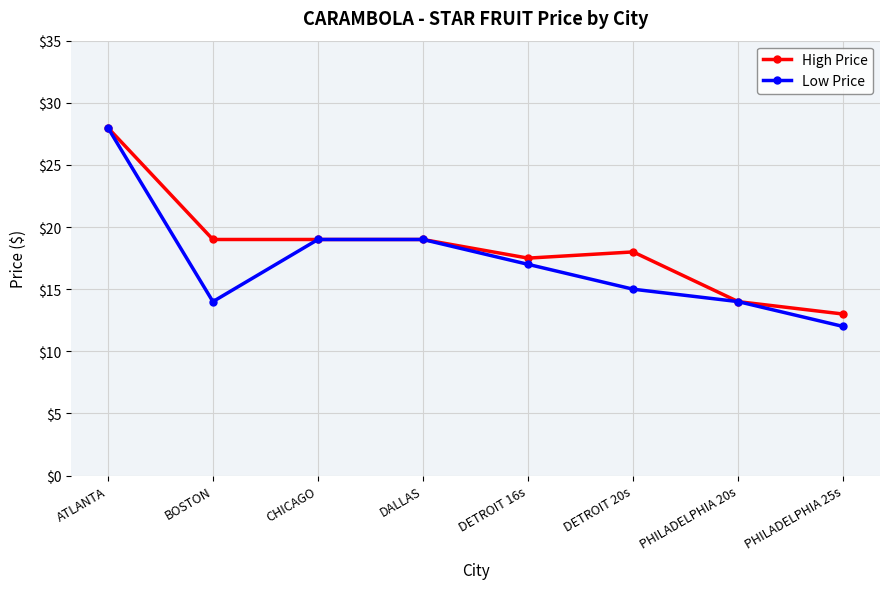

Count the number of categories in the chart.

8